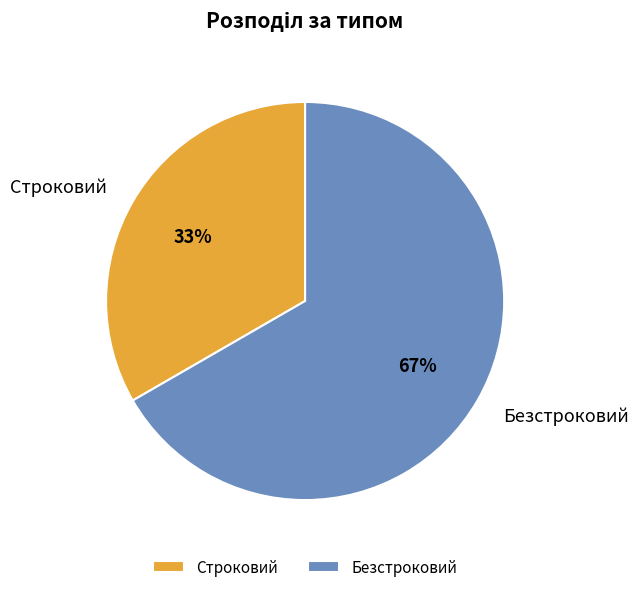

True or false: Строковий accounts for 33% of the total.

True